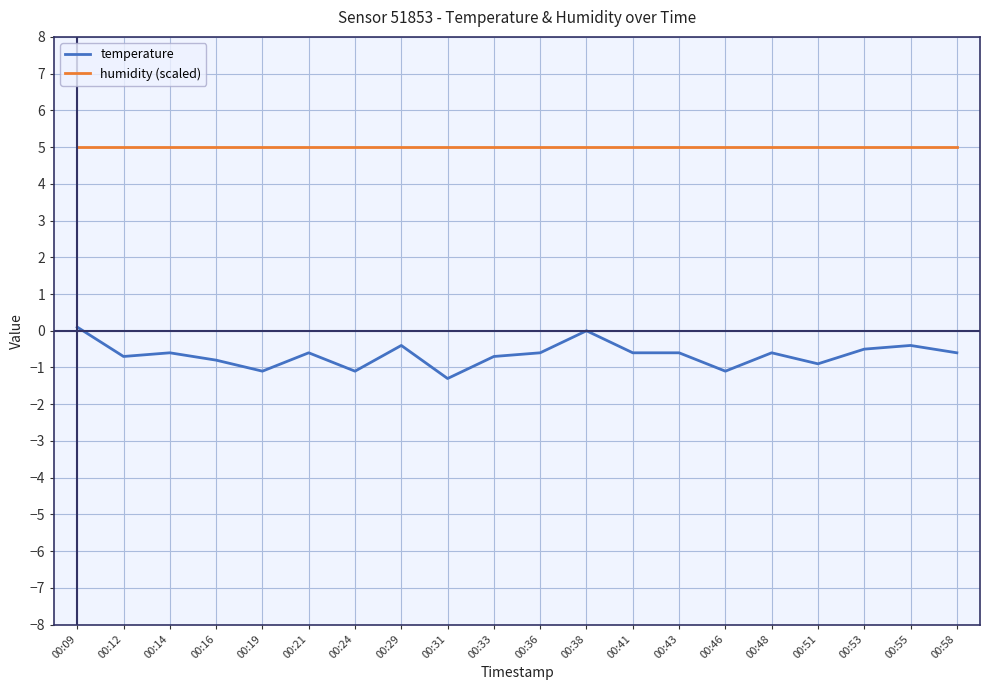

Which series has the largest range (max minus min)?

temperature